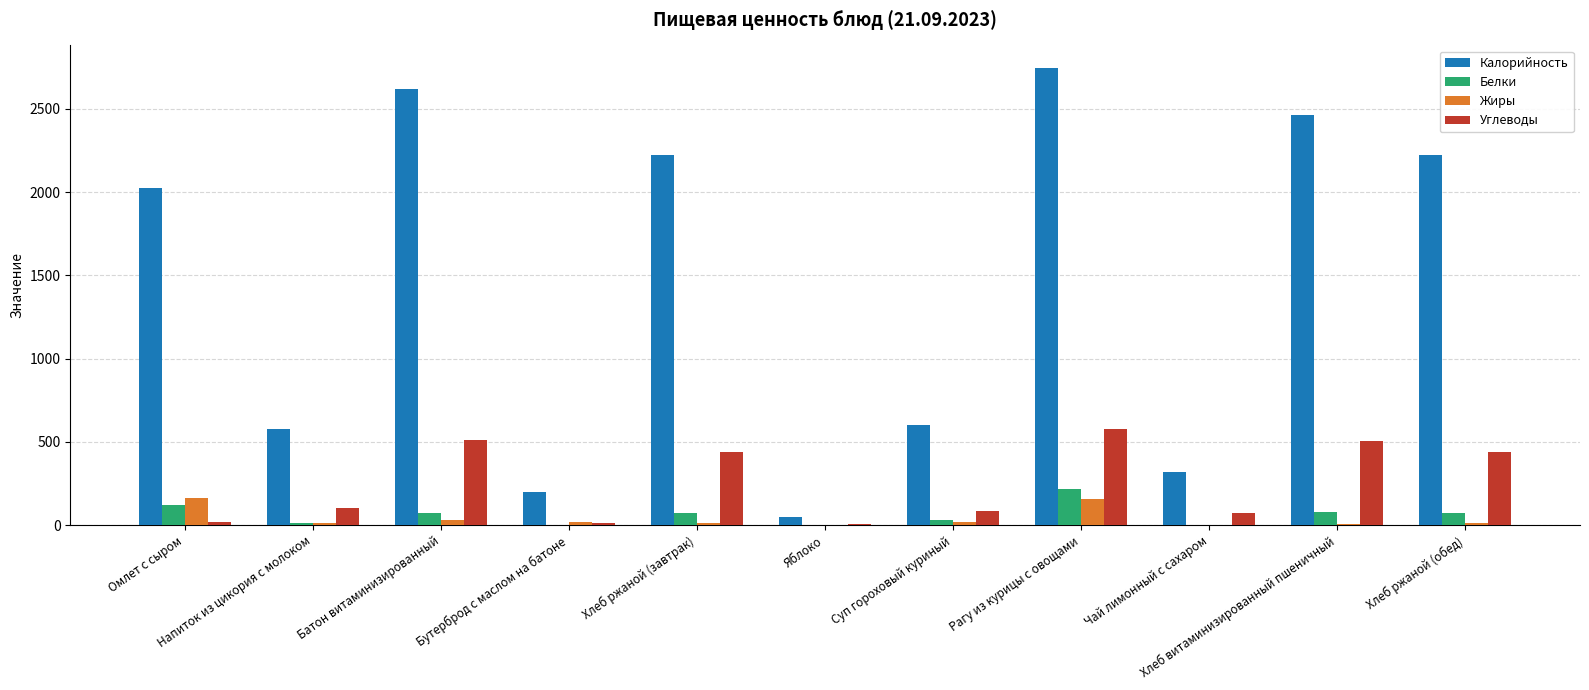

At which label is Калорийность closest to 1395?

Омлет с сыром